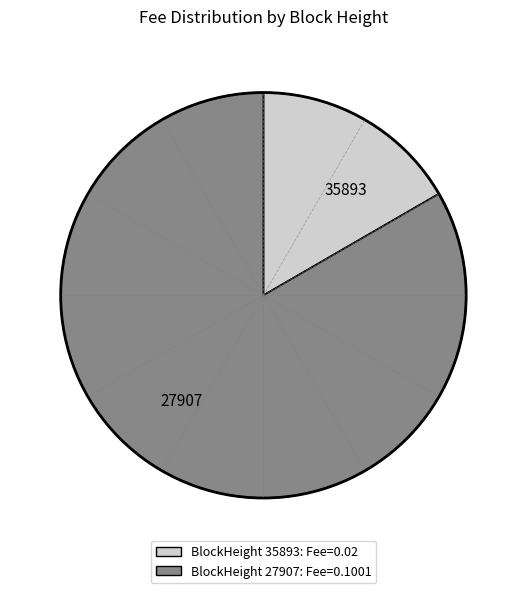

Is it true that 27907 is 94% of the pie?

False